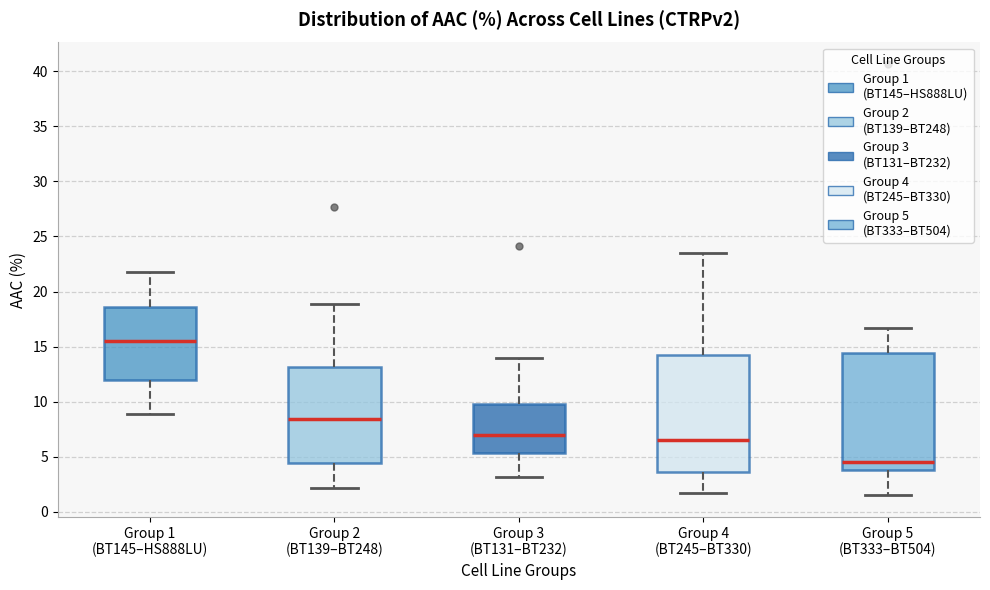

Reading left to right, read every box against the y-axis: the position of its median line, the range the box covers, and the ends of its whiskers. The values are not printed on the chart, so give them approximately, as read against the axis.

Group 1 (BT145–HS888LU): median 15.5, box 12.0 to 18.5, whiskers 9.0 to 22.0
Group 2 (BT139–BT248): median 8.5, box 4.5 to 13.0, whiskers 2.0 to 19.0
Group 3 (BT131–BT232): median 7.0, box 5.5 to 10.0, whiskers 3.0 to 14.0
Group 4 (BT245–BT330): median 6.5, box 3.5 to 14.0, whiskers 1.5 to 23.5
Group 5 (BT333–BT504): median 4.5, box 4.0 to 14.5, whiskers 1.5 to 16.5